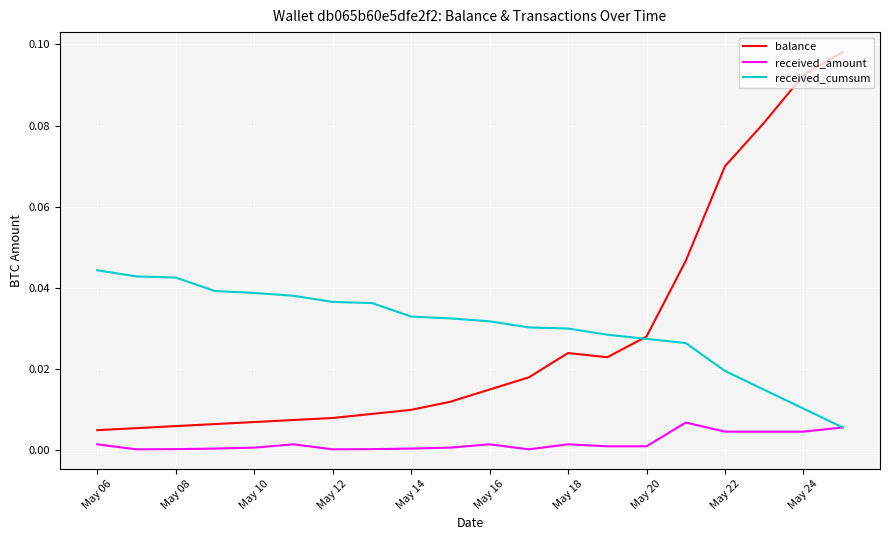

What are all the series names shown in the legend?

balance, received_amount, received_cumsum